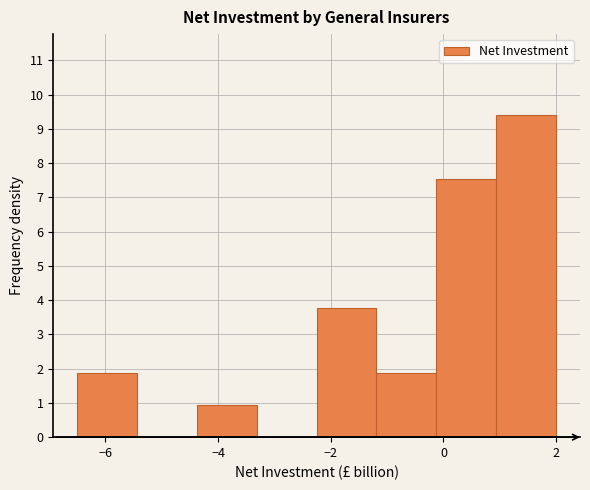

Reading left to right, transcribe this chart: for each bar, give the range it covers on the x-axis and its height. Neither the bar edges nor the heights are printed on the chart, so give them approximately, as read against the axes.

-6.4 to -5.4: 1.9
-5.4 to -4.4: 0
-4.4 to -3.4: 0.9
-3.4 to -2.2: 0
-2.2 to -1.2: 3.8
-1.2 to -0.2: 1.9
-0.2 to 1.0: 7.5
1.0 to 2.0: 9.4